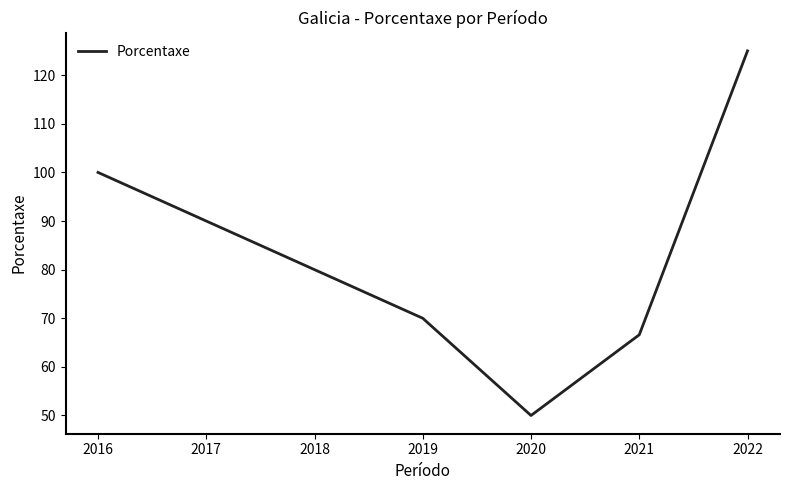

What is the minimum value shown in the chart?

50.0